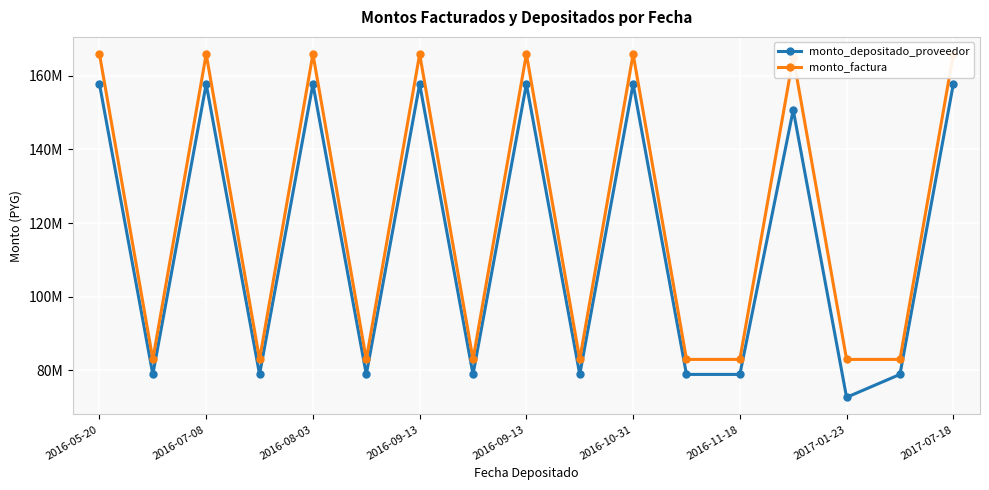

What is the difference between the highest and lowest values at 11?

4068510